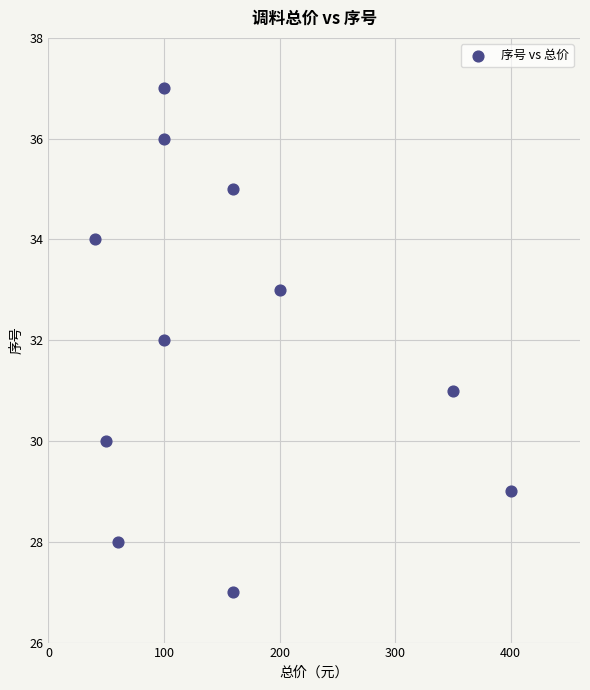

What is the average Y value?

32